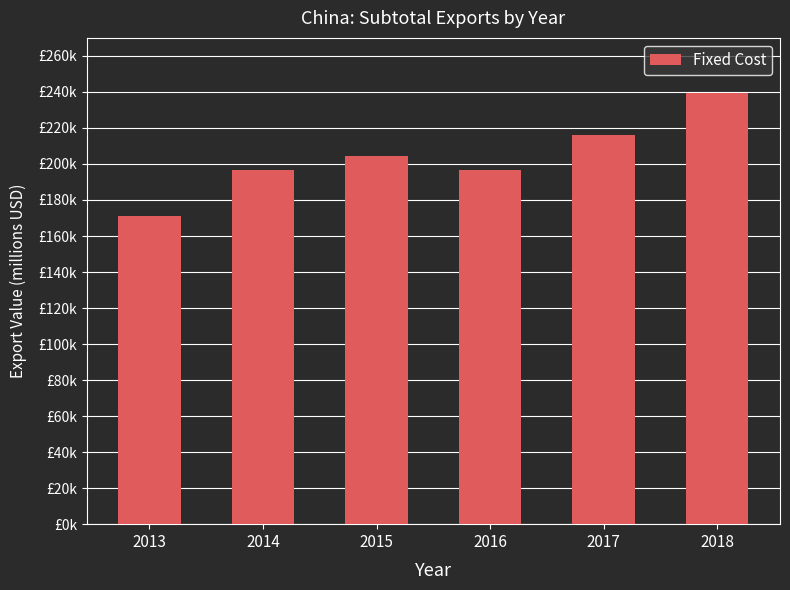

At which category does the chart reach its minimum across all series?

2013